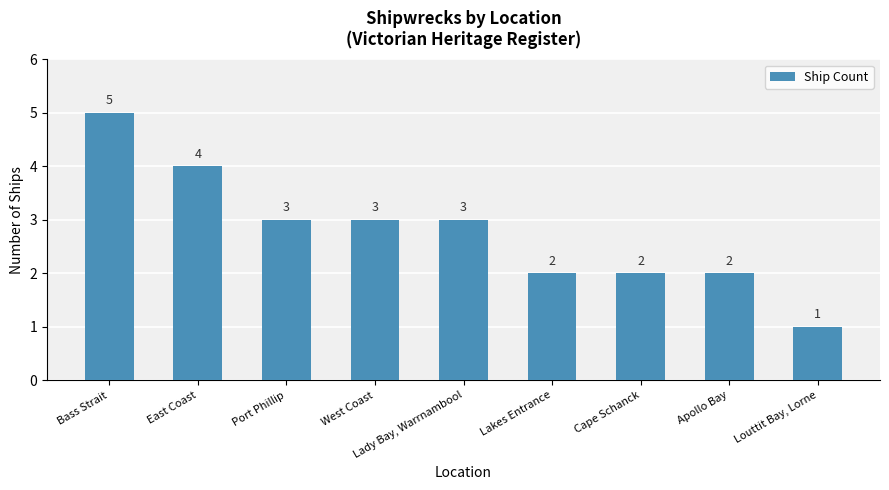

Count the values in the range 2 to 3.

6